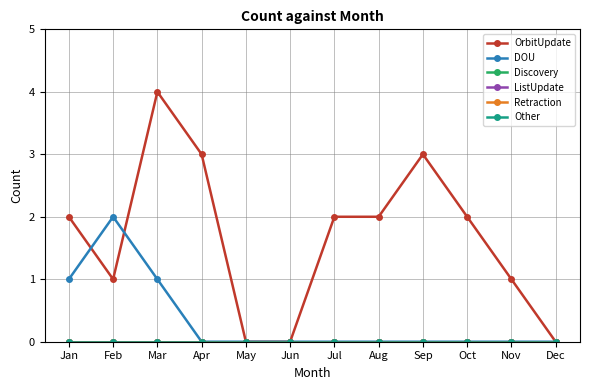

Is this an area chart (filled region under the line)?

No